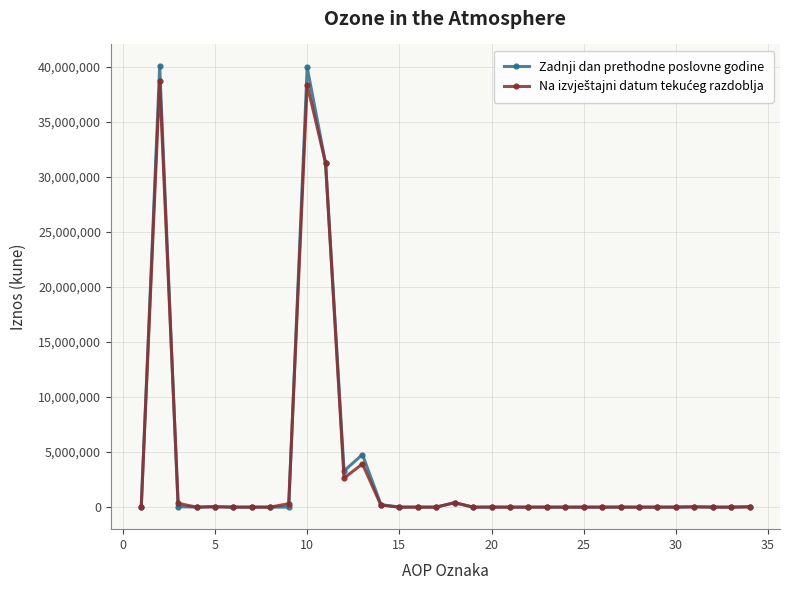

Which series has the largest range (max minus min)?

Zadnji dan prethodne poslovne godine